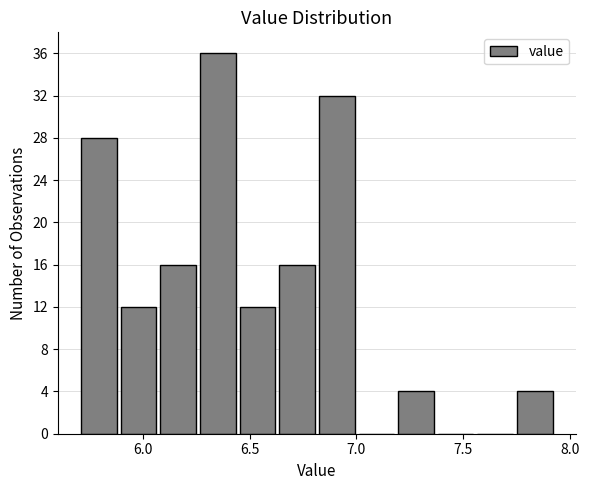

Read against the x-axis, roughly where is the centre of the tallest bar?

6.35